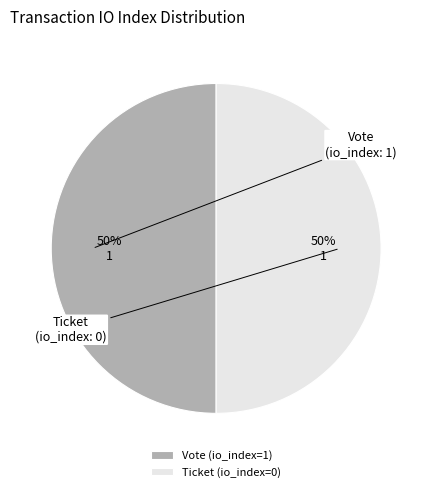

How many segments does this pie chart have?

2